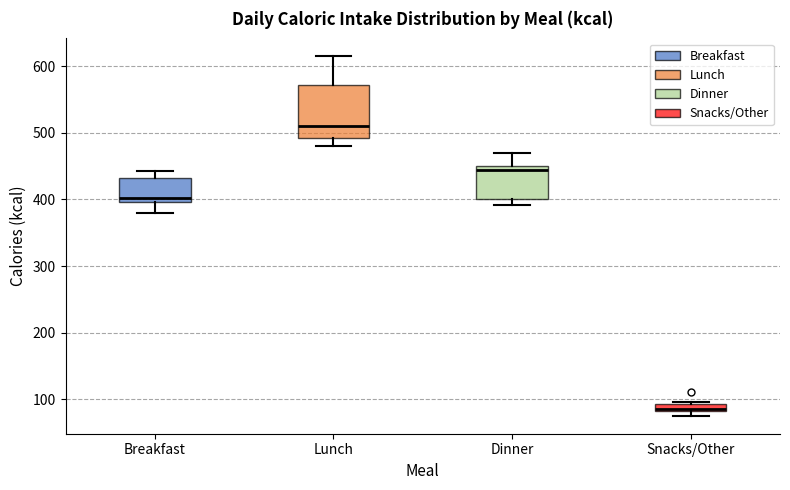

Where does the upper whisker of the box for Dinner end on the y-axis? The values are not printed on the chart, so give them approximately, as read against the axis.

470